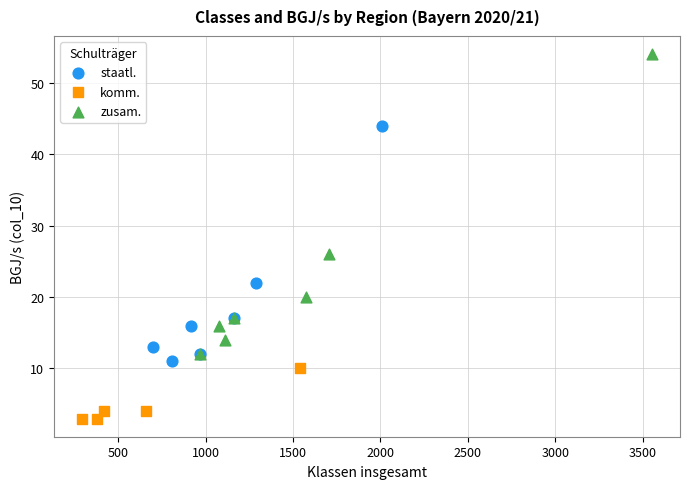

What are all the series names shown in the legend?

staatl., komm., zusam.